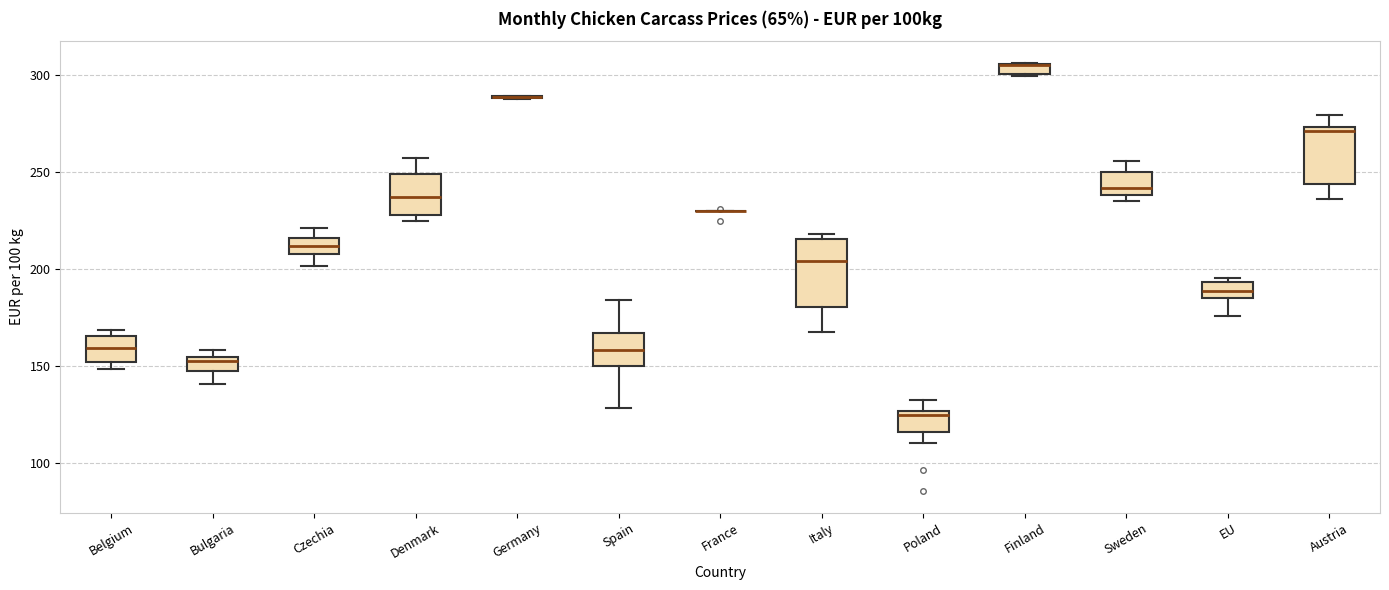

Where does the upper whisker of the box for Poland end on the y-axis? The values are not printed on the chart, so give them approximately, as read against the axis.

135